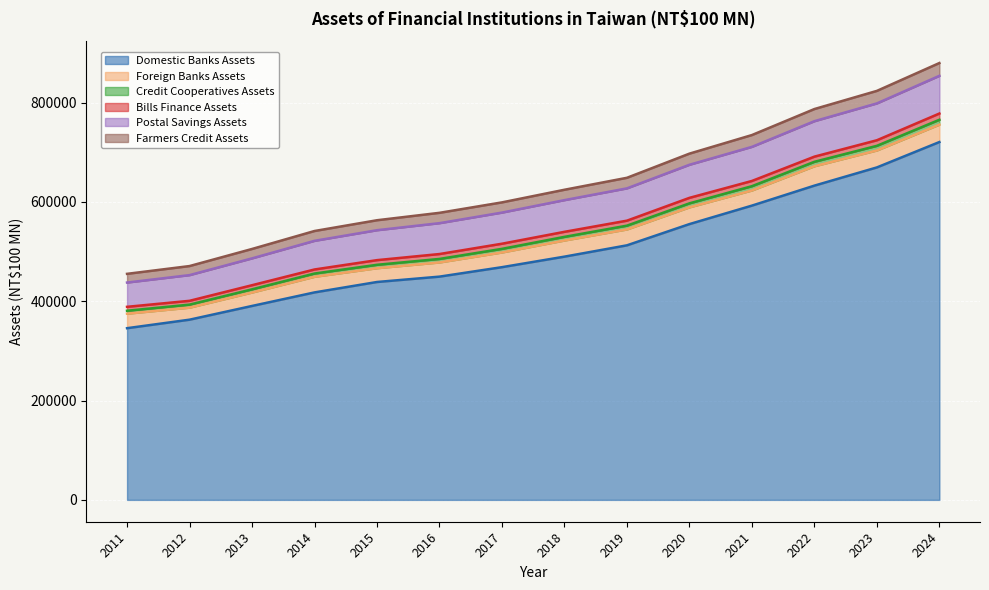

True or false: Credit Cooperatives Assets and Farmers Credit Assets intersect in this chart.

False